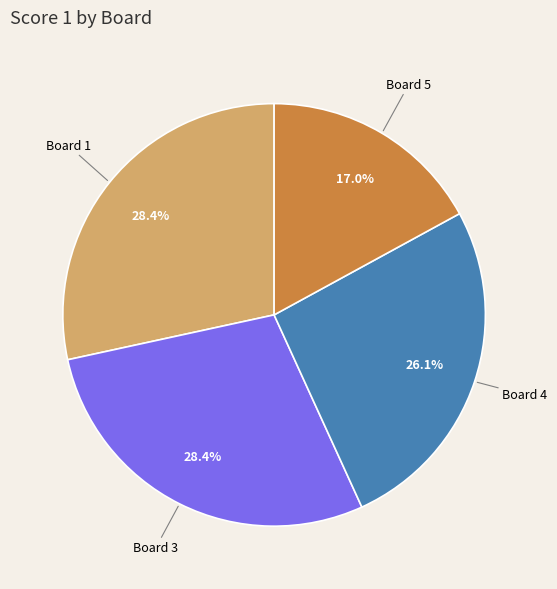

Which slice is the smallest?

Board 5